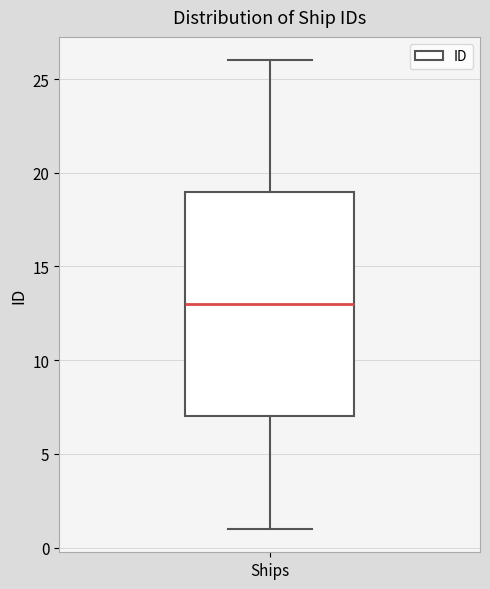

Where is the lower edge of the box for Ships on the y-axis? The values are not printed on the chart, so give them approximately, as read against the axis.

7